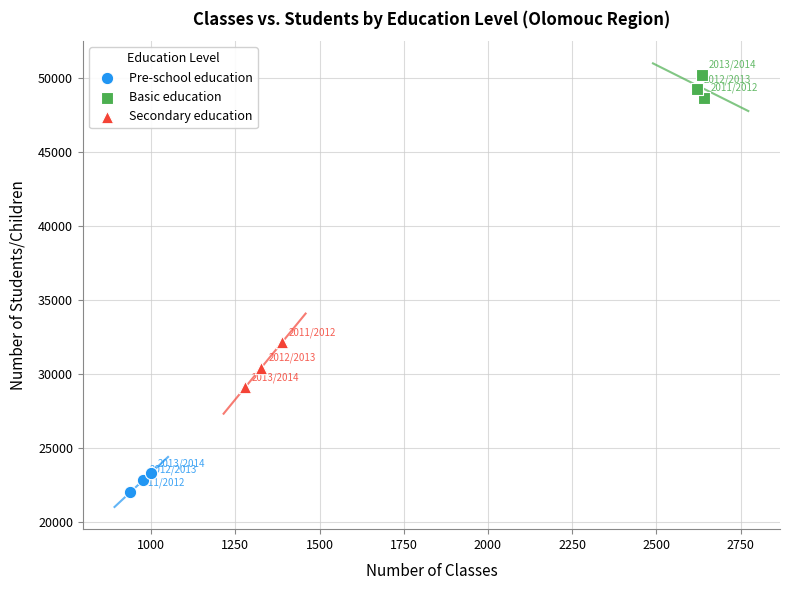

Which series reaches the minimum Y coordinate?

Pre-school education